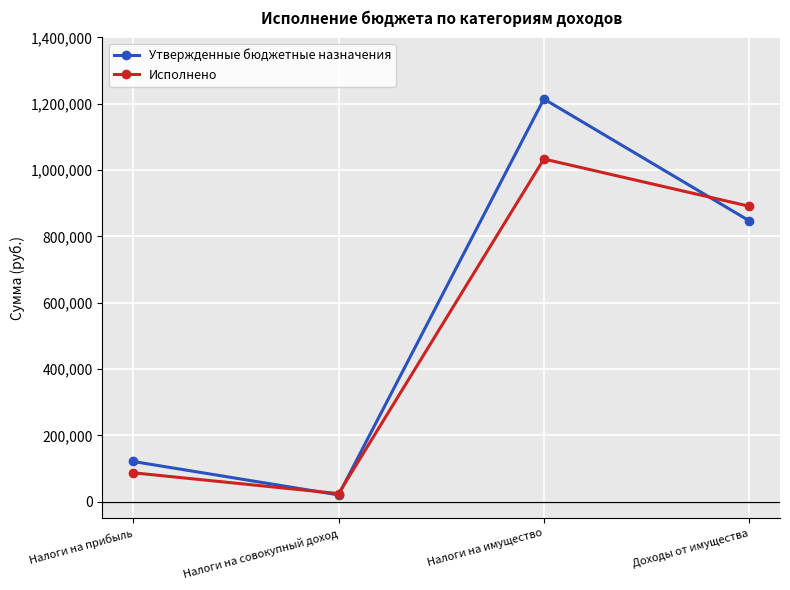

What is the label of the 2nd point from the right?

Налоги на имущество